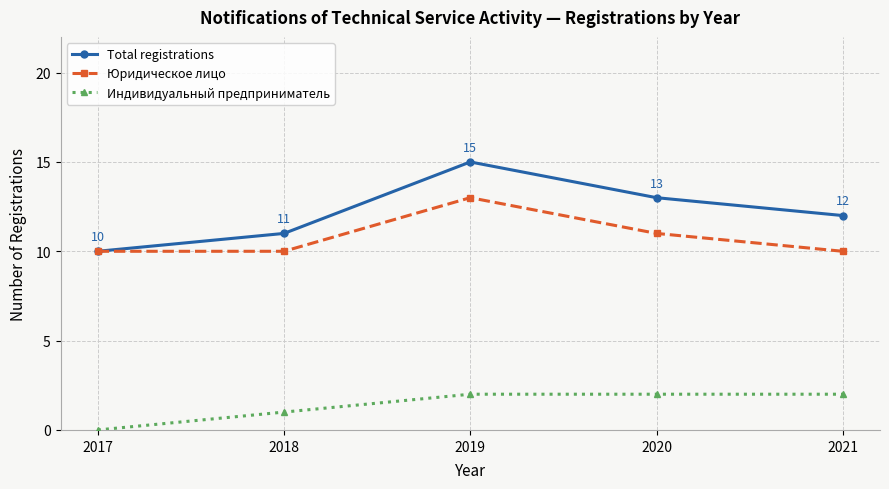

Count the Total registrations values in the range 11 to 13.

3